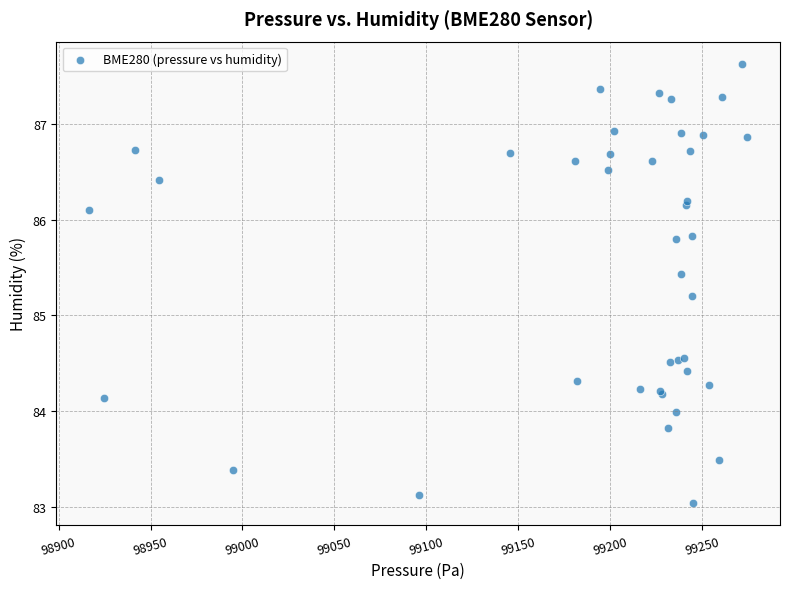

What Y value in the scatter plot is closest to 85?

85.2